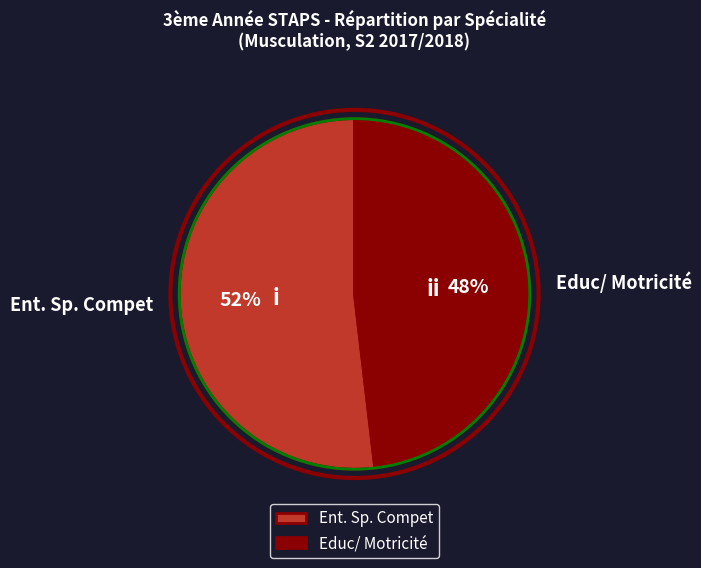

What is the majority slice?

Ent. Sp. Compet